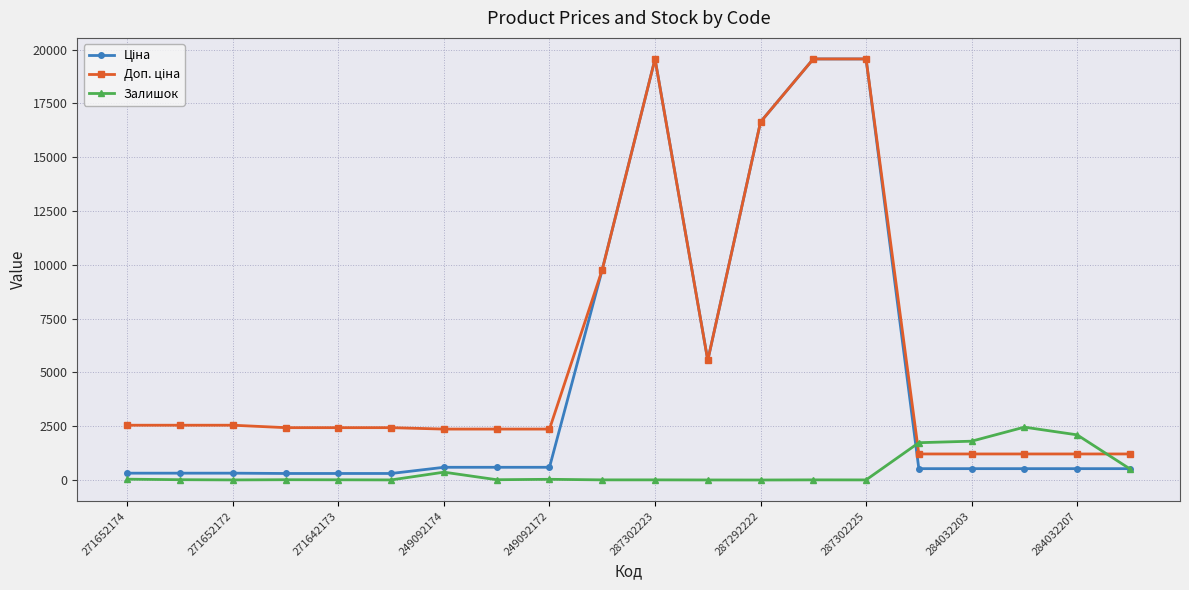

At how many categories does at least one series exceed 17771?

3